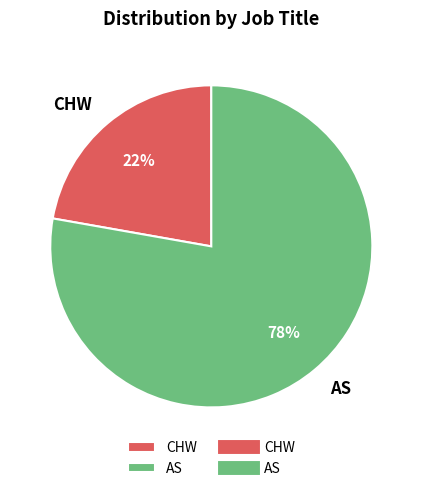

Is there a majority slice in this chart?

Yes